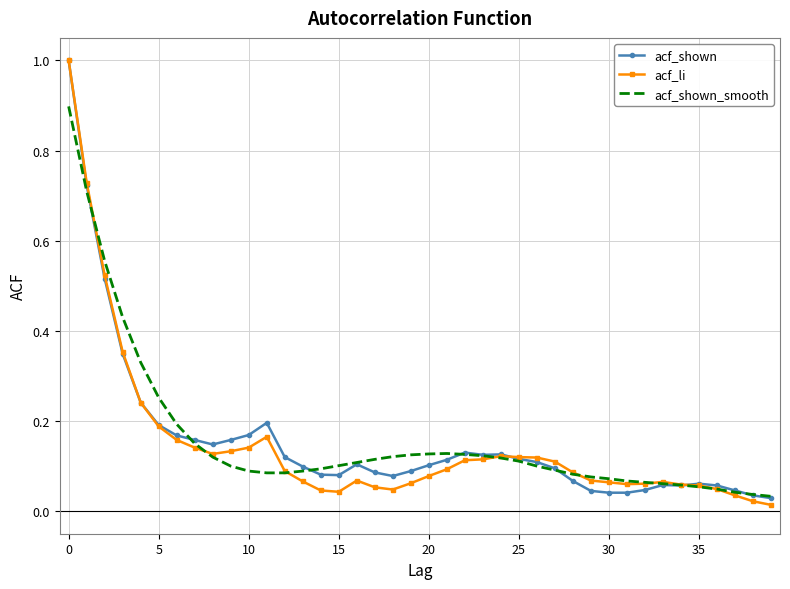

What is the greatest value displayed?

1.0